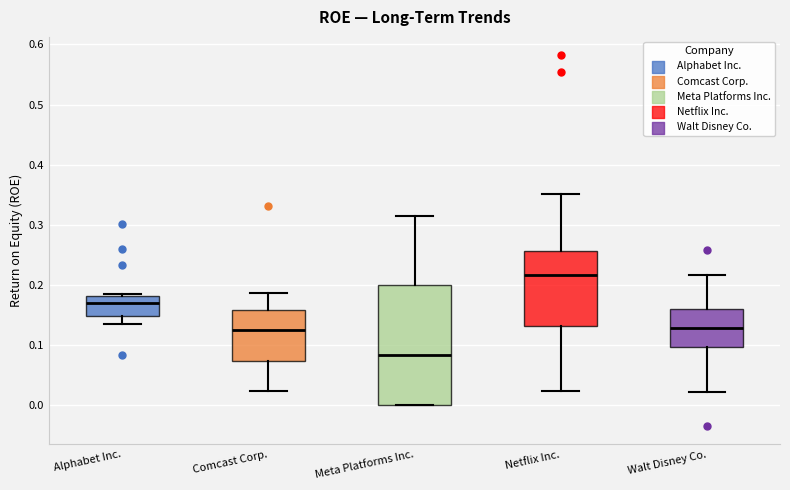

Which box's median line is the highest?

Netflix Inc.